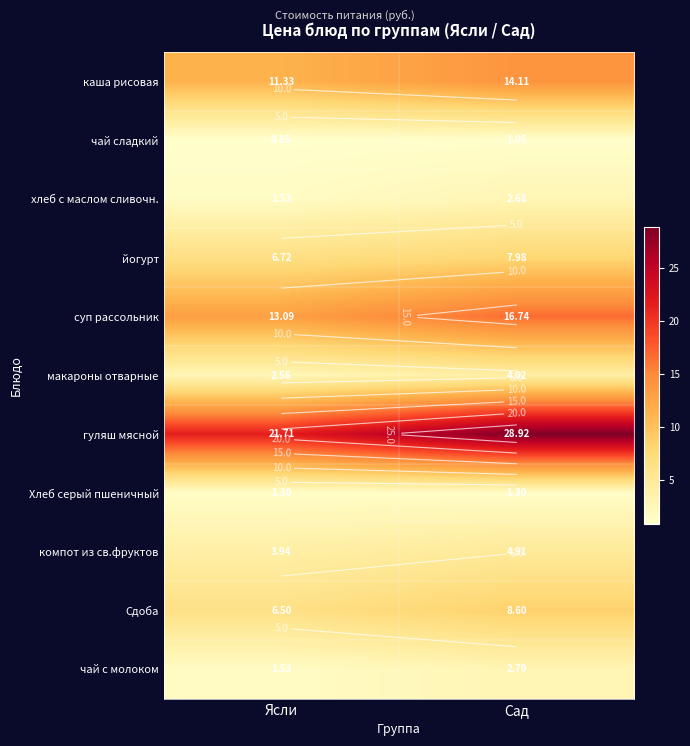

Is the value of гуляш мясной at Ясли greater than the value of компот из св.фруктов at Ясли?

Yes